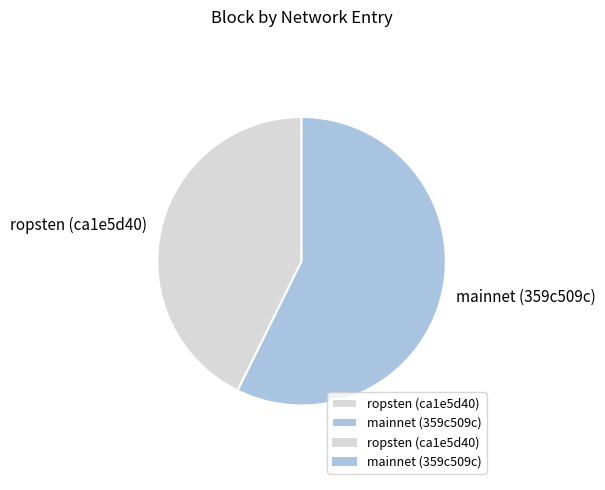

Count the number of slices in the pie.

2